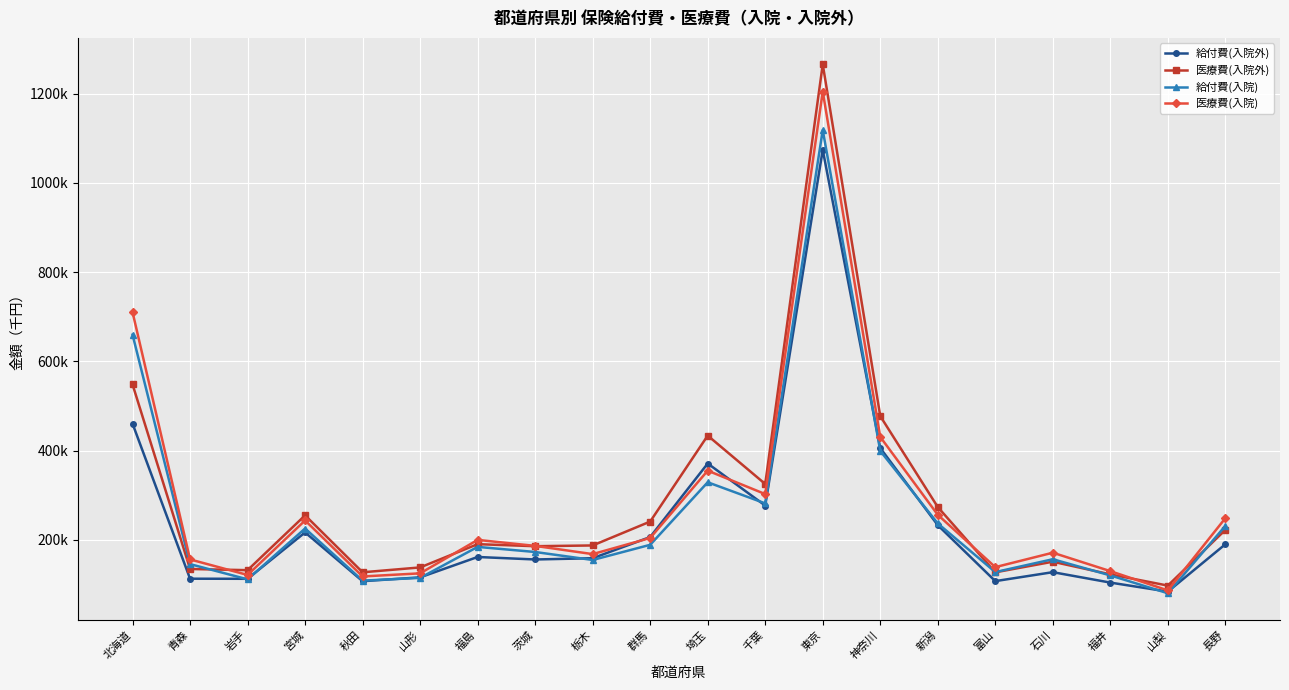

Does the chart have visible grid lines?

Yes